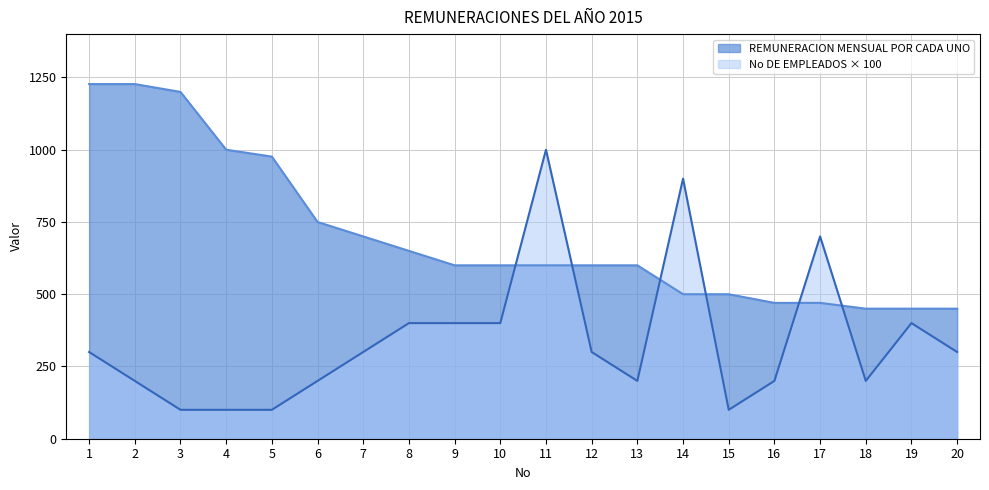

What is the approximate value of REMUNERACION MENSUAL POR CADA UNO at 7?

700.0